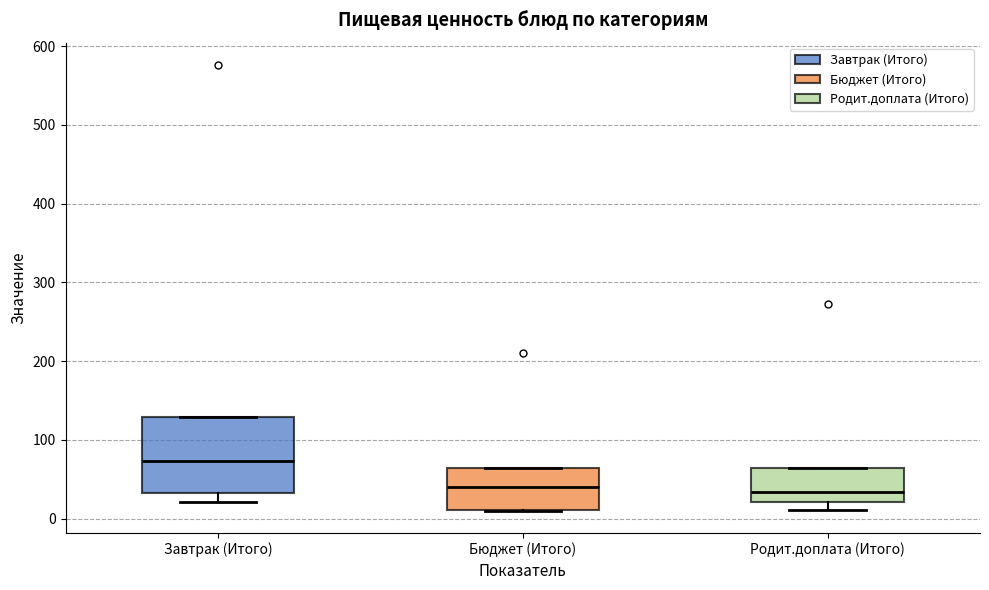

Where is the upper edge of the box for Завтрак (Итого) on the y-axis? The values are not printed on the chart, so give them approximately, as read against the axis.

130